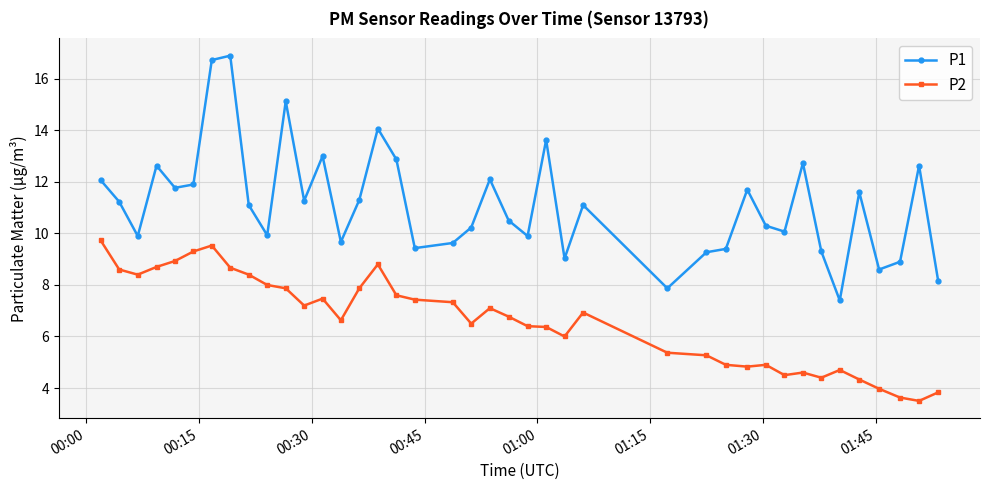

True or false: P2 and P1 cross at least once.

False